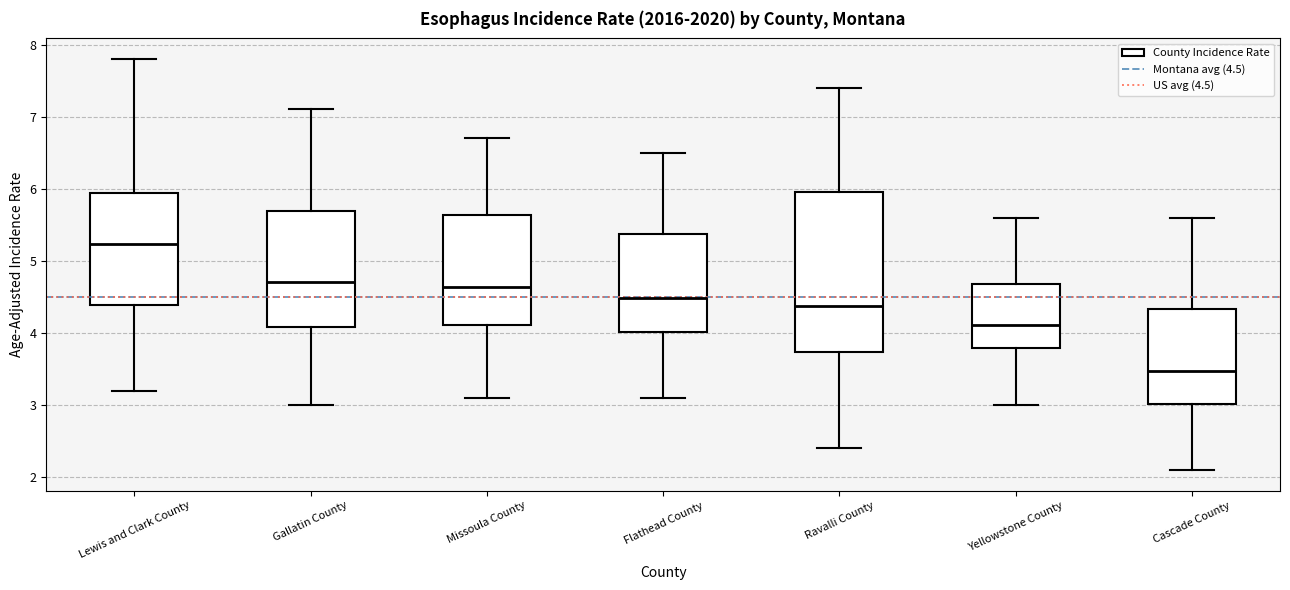

Comparing the boxes themselves (not the whiskers), which one is the tallest?

Ravalli County